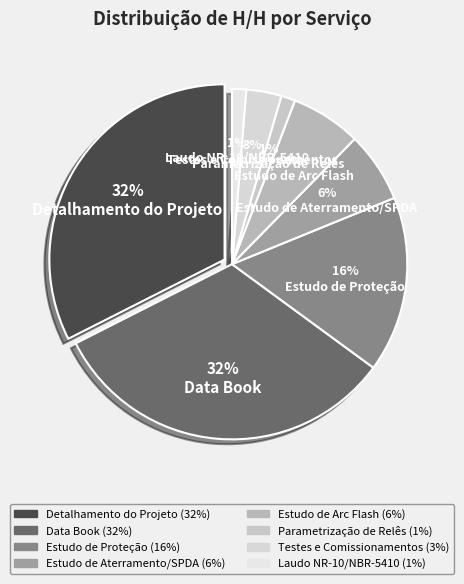

What is the change in value from Data Book to Parametrização de Relês?

-192